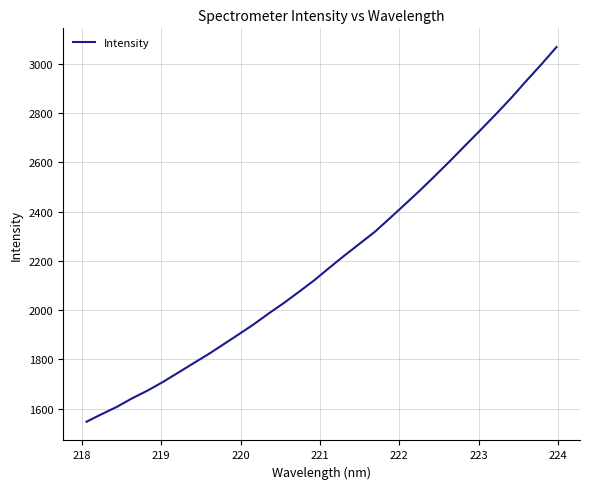

What is the difference between the maximum and minimum values?

1520.9